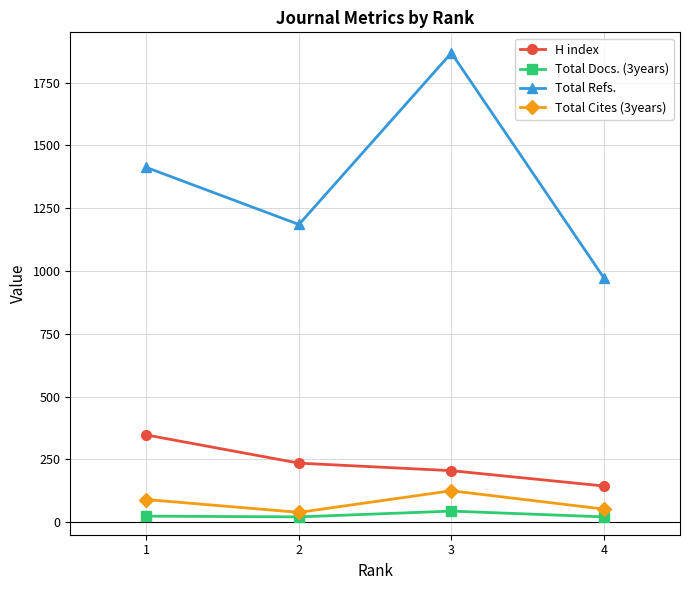

What is the lowest value of the Total Cites (3years) series?

39